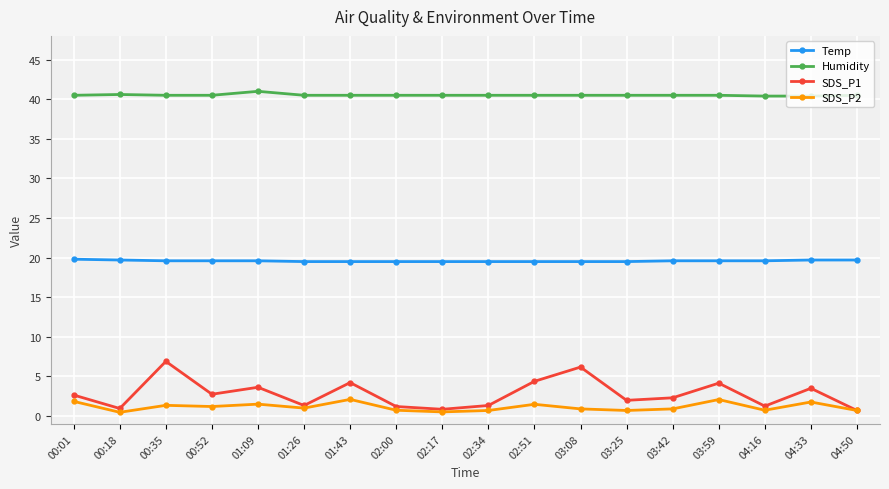

What are all the series names shown in the legend?

Temp, Humidity, SDS_P1, SDS_P2